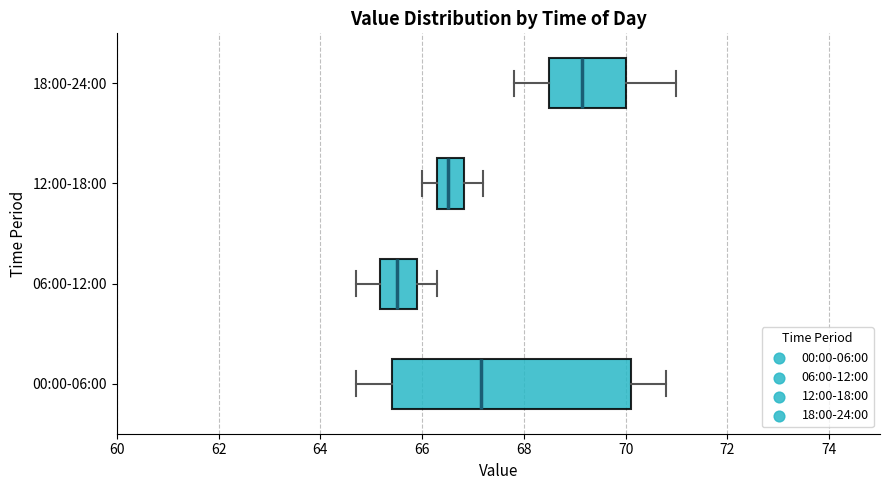

Comparing the boxes themselves (not the whiskers), which one is the widest?

00:00-06:00